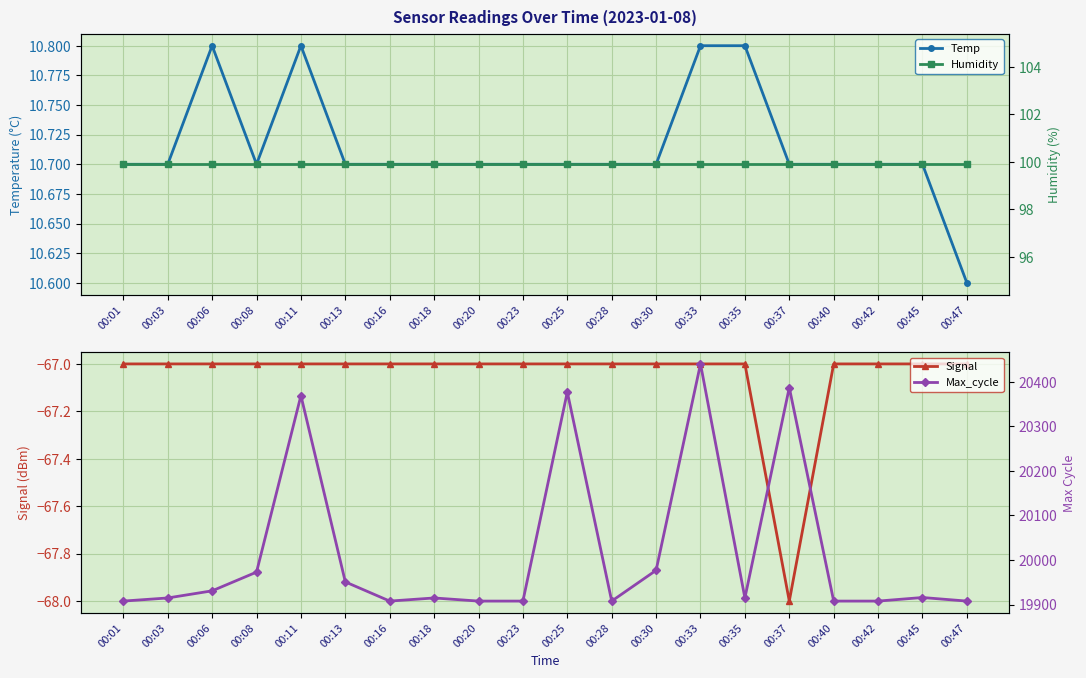

What is the value of the Signal point at the 18th from the left?

-67